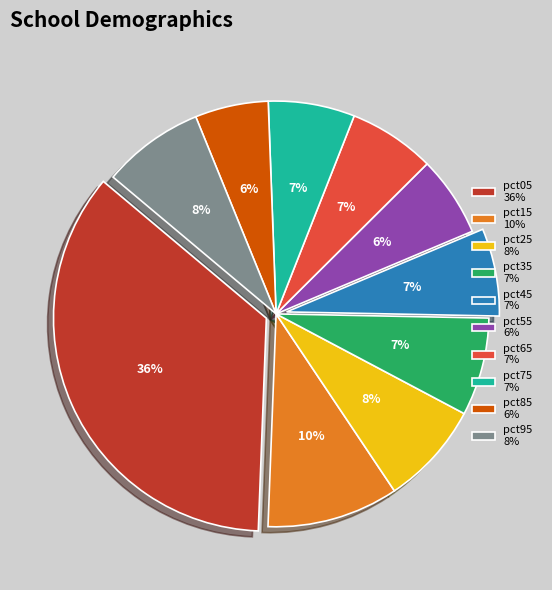

To the nearest percent, what portion does pct65 represent?

7%